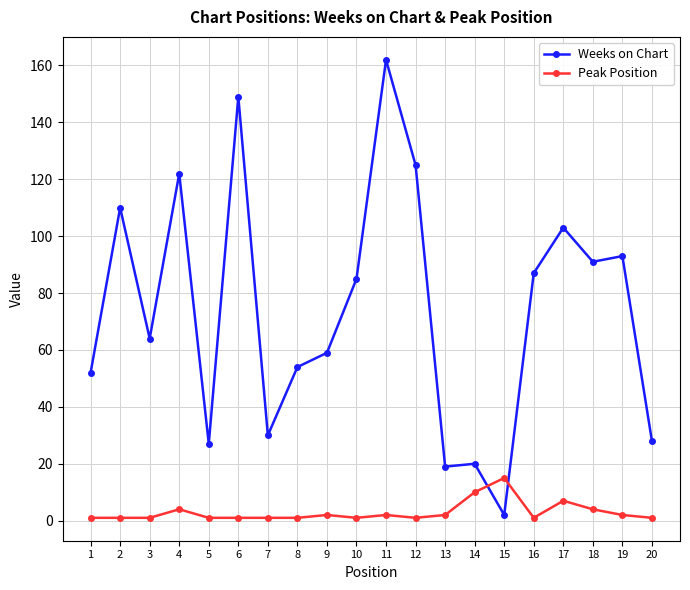

Is it true that Weeks on Chart equals 28 at 20?

True